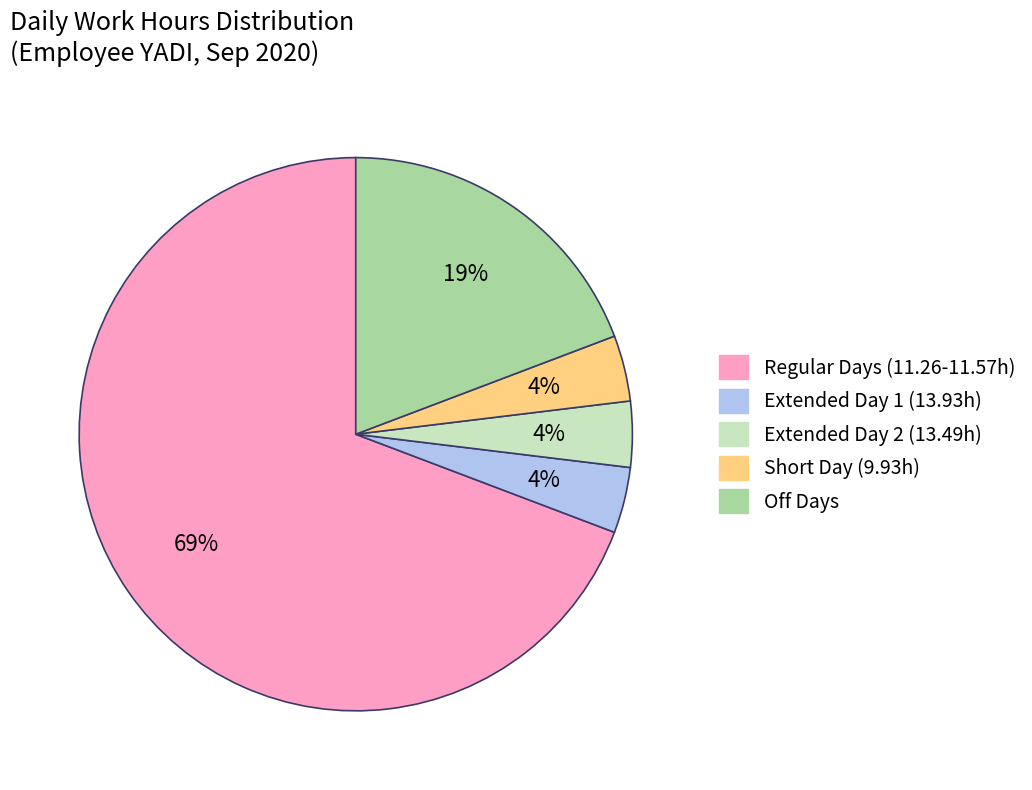

To the nearest percent, what is the average slice percentage?

20%